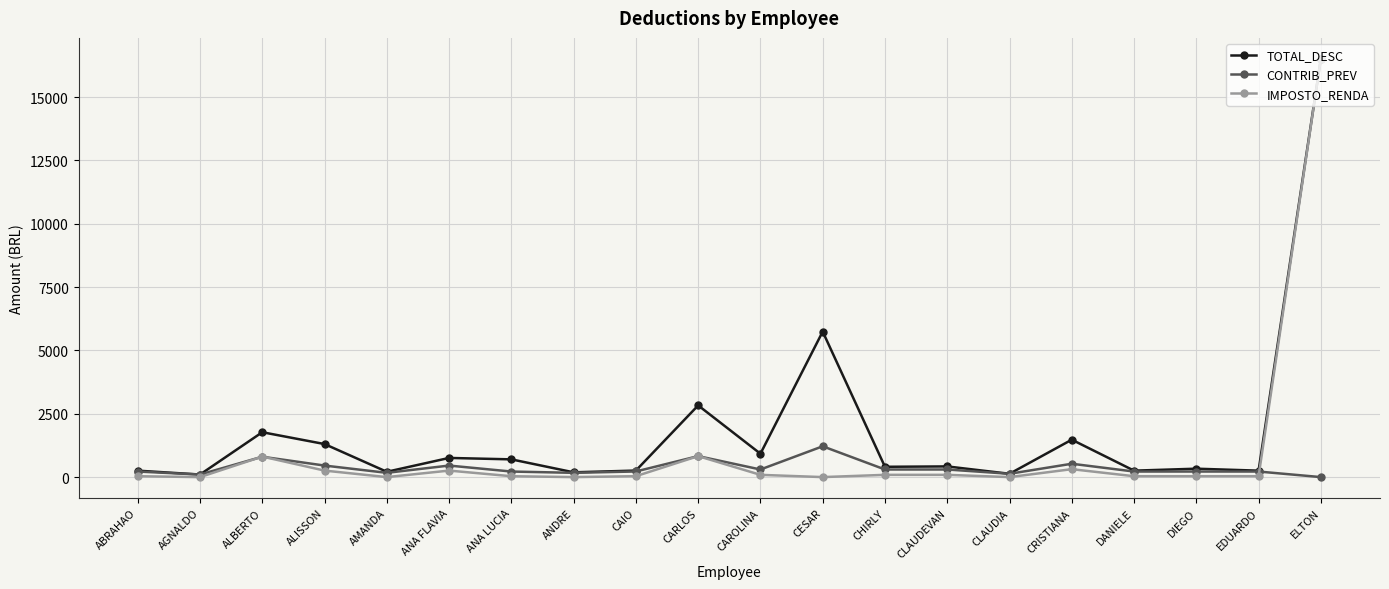

What is the greatest value displayed?

16513.9